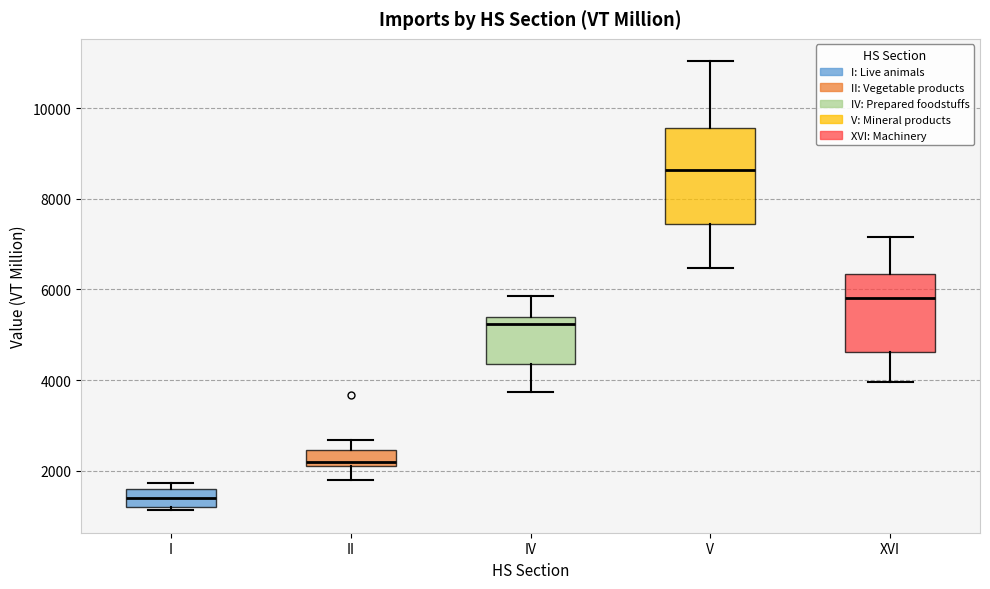

Which box's median line is the highest?

V